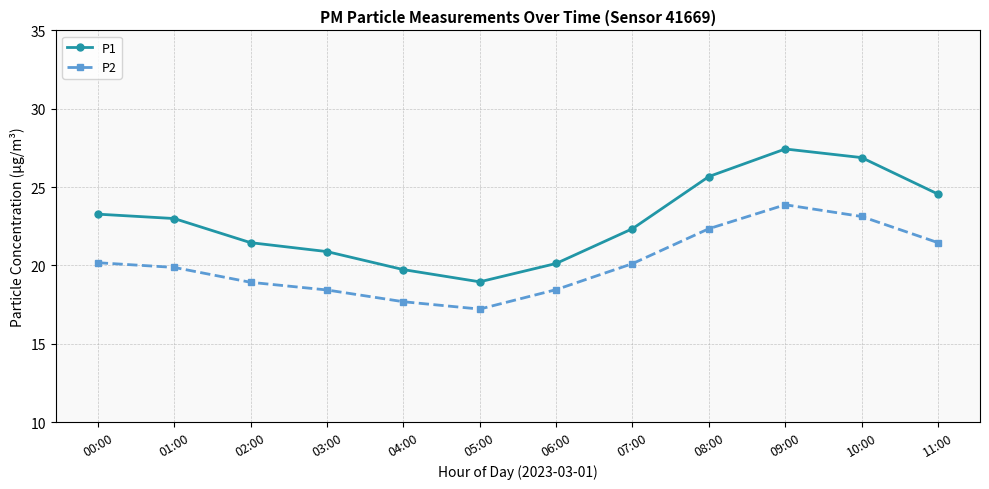

True or false: P1 has more than 1 interior local peaks.

False